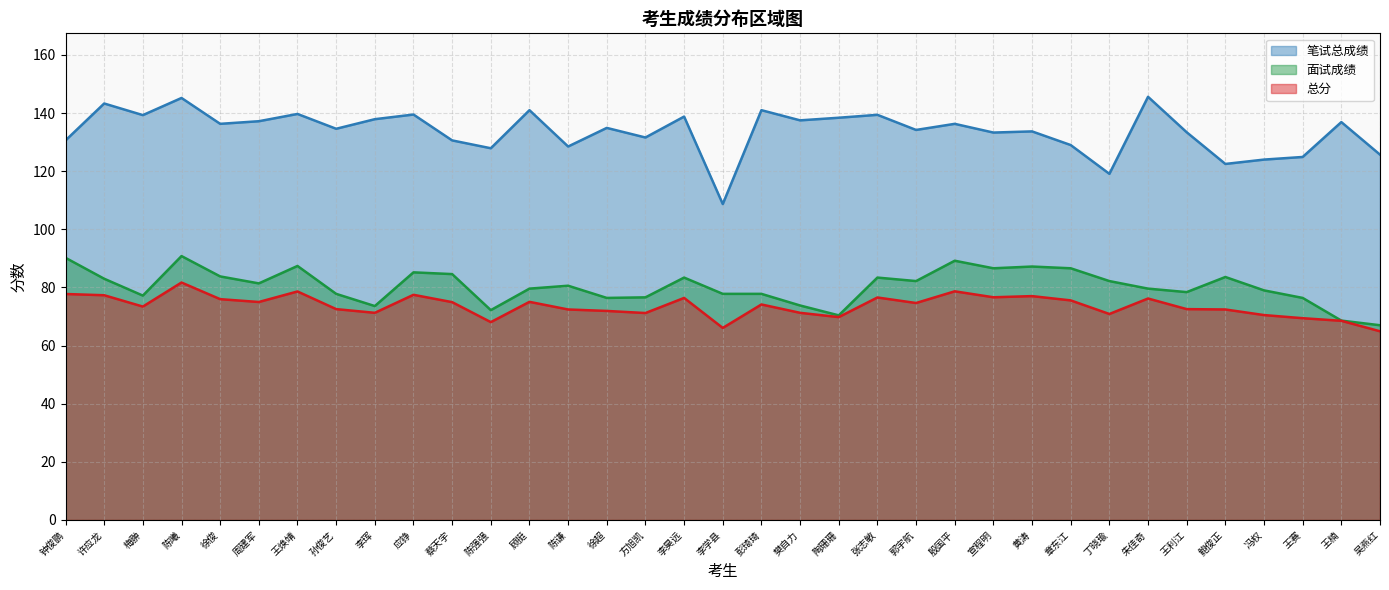

What is the difference between the second highest and minimum values in the 总分 series?

13.8